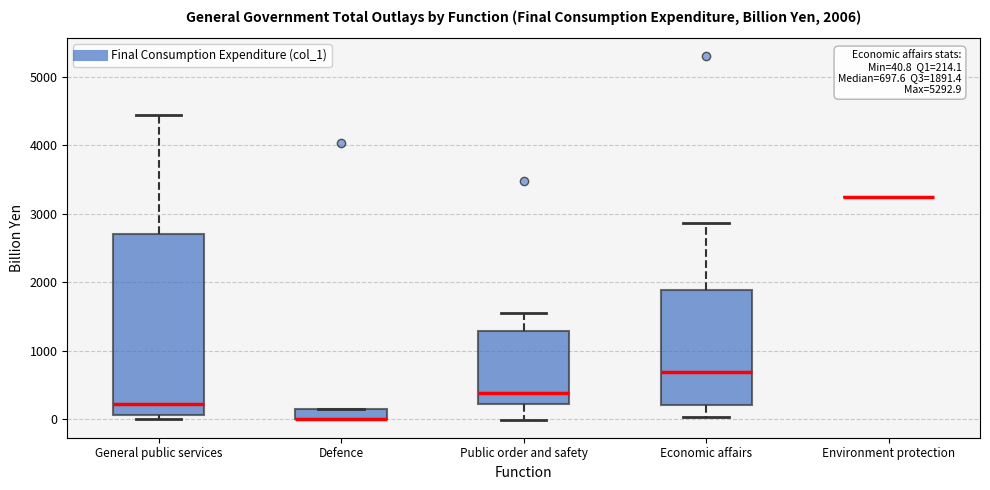

Comparing the boxes themselves (not the whiskers), which one is the tallest?

General public services